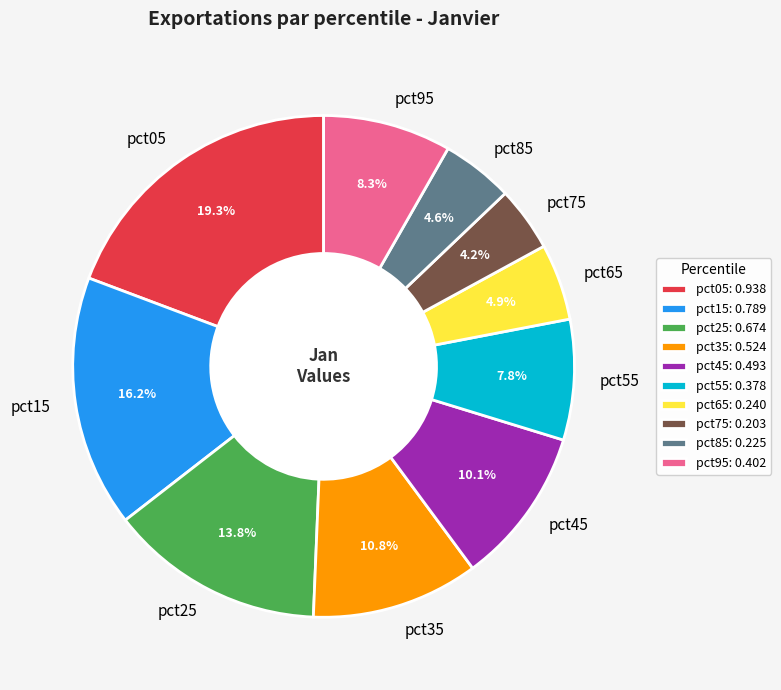

Does pct15 account for over 50% of the chart?

No